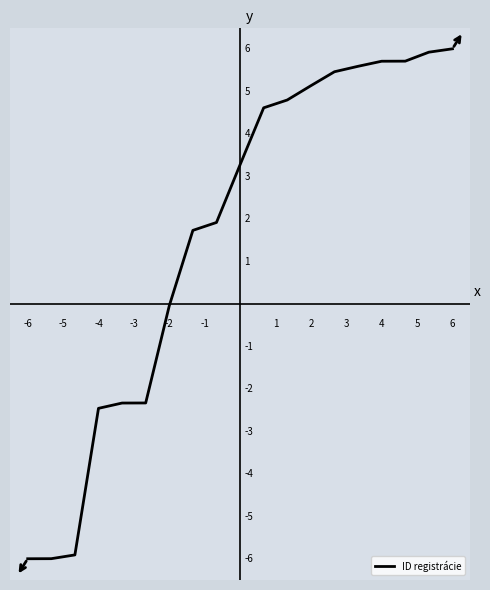

What is the smallest value displayed?

-6.0